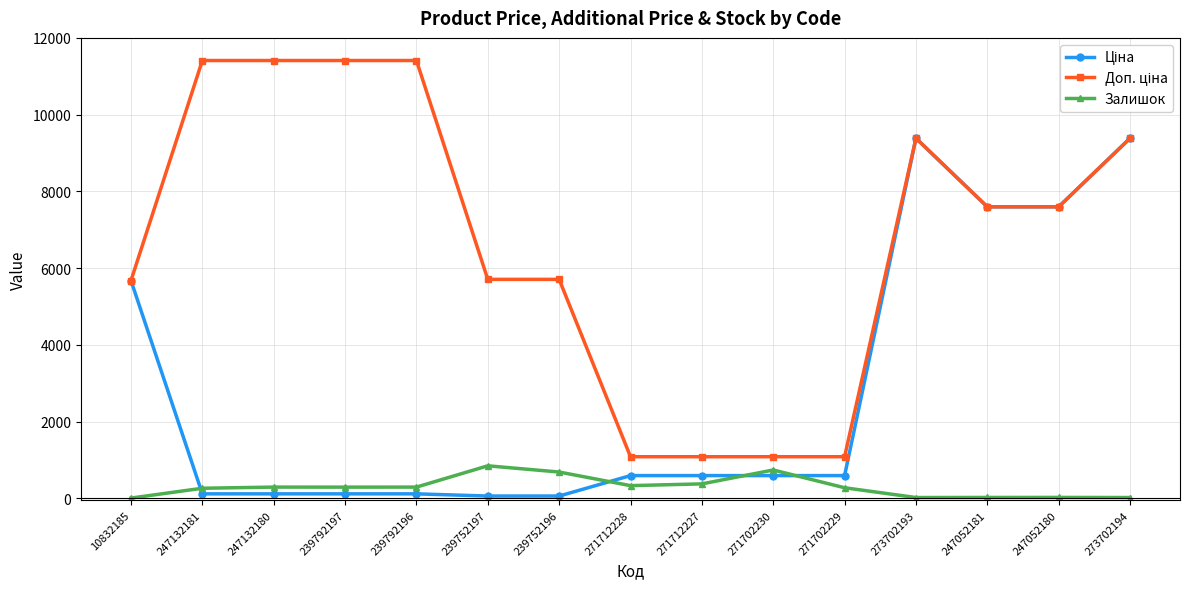

At how many categories does at least one series exceed 8196?

6